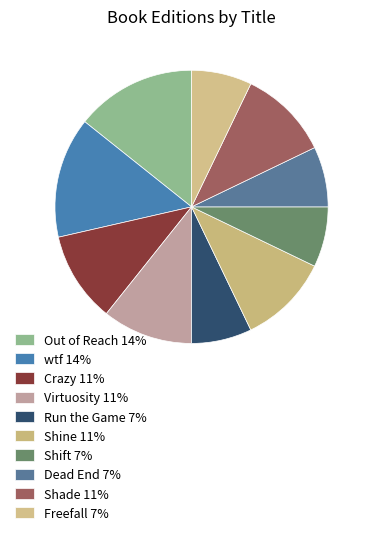

Is there any slice that represents more than half of the pie?

No